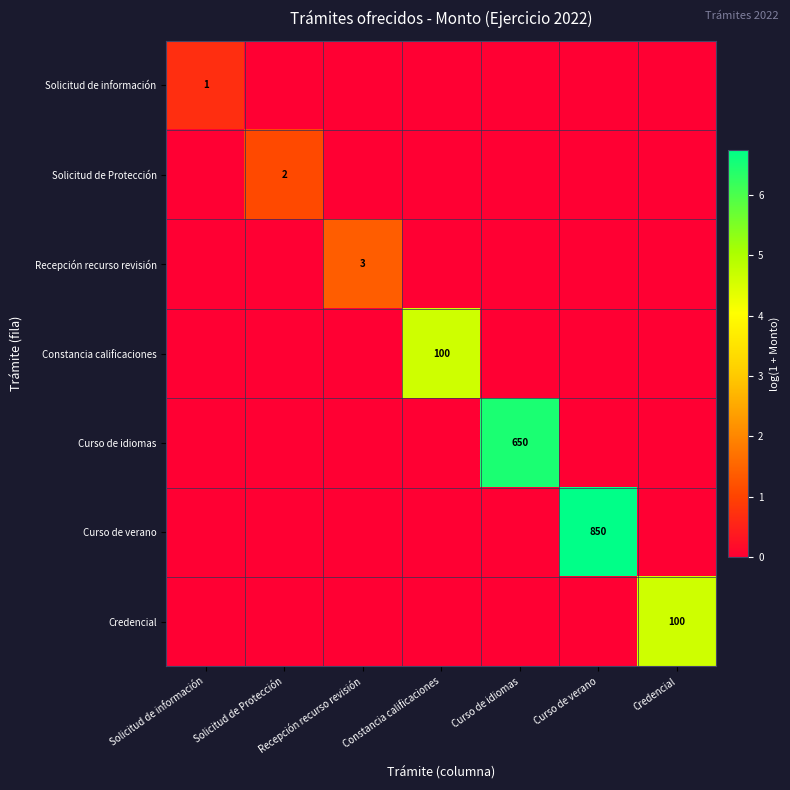

What is the spread (max minus min) of values at Curso de verano?

6.7